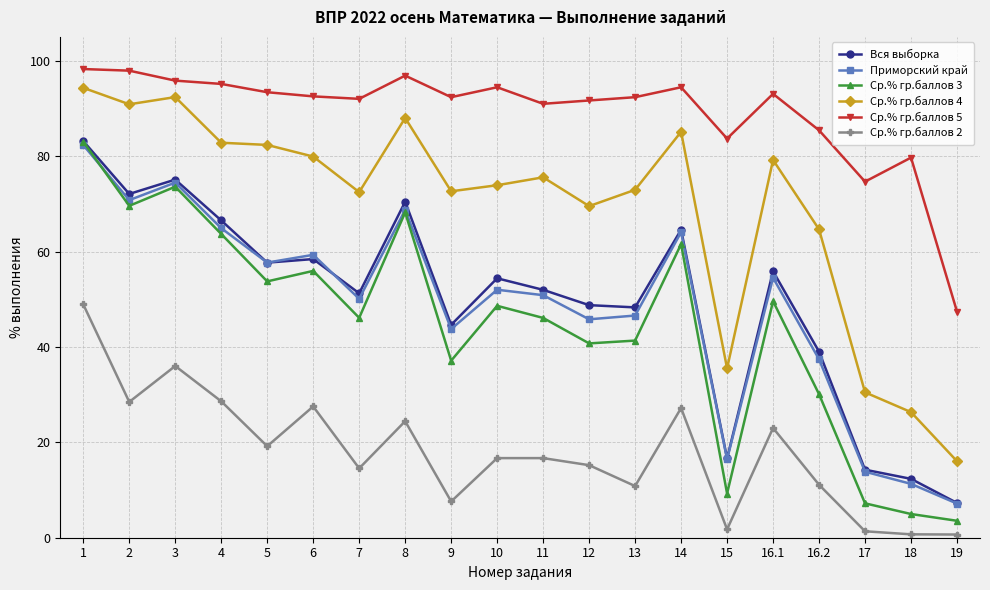

Is the value of Вся выборка at 1 greater than the value of Приморский край at 17?

Yes